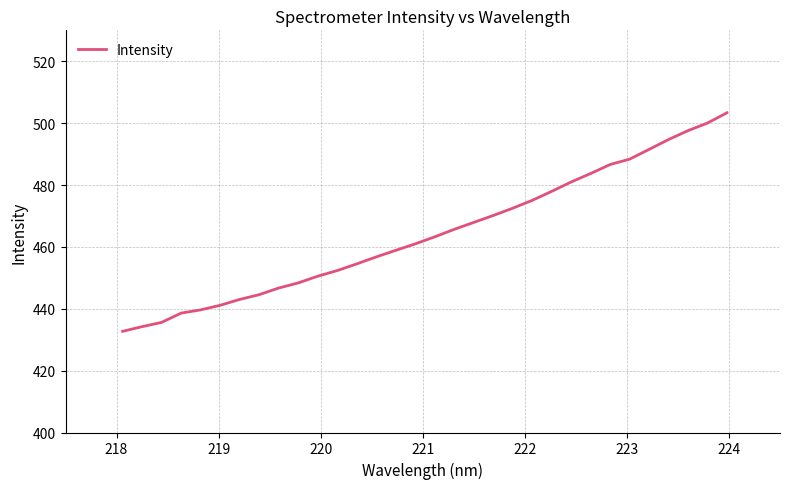

What is the greatest value displayed?

503.4